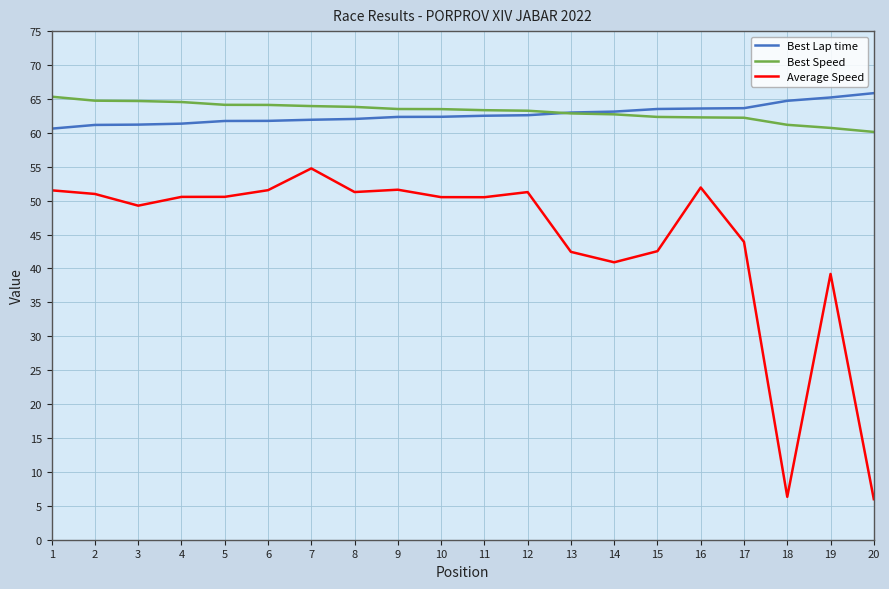

Rank the series at 3 from highest to lowest value.

Best Speed, Best Lap time, Average Speed